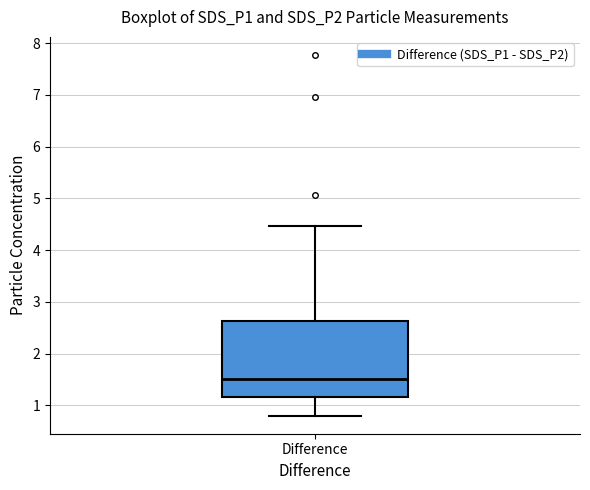

Where is the lower edge of the box for Difference on the y-axis? The values are not printed on the chart, so give them approximately, as read against the axis.

1.2